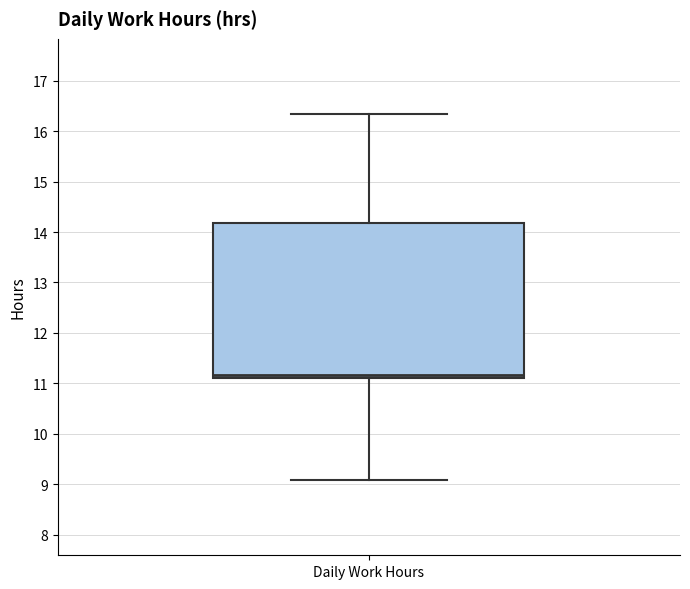

Read this box plot against the y-axis: the position of the median line, the range covered by the box, and the ends of both whiskers. The values are not printed on the chart, so give them approximately, as read against the axis.

median 11.2, box 11.1 to 14.2, whiskers 9.1 to 16.3